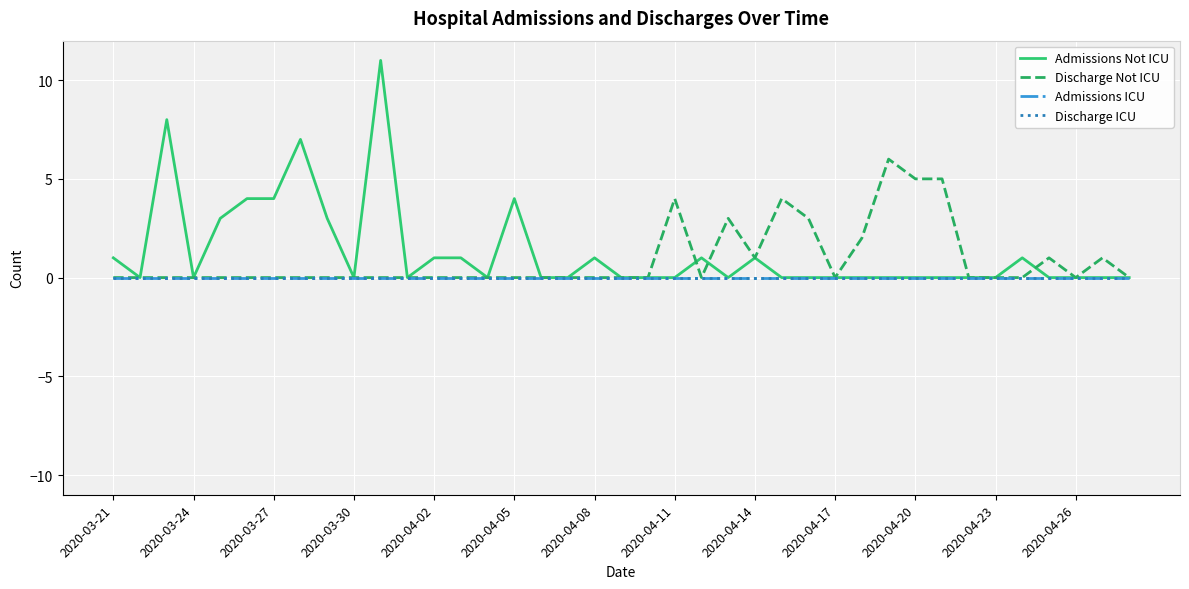

True or false: Discharge ICU has more than 1 points higher than both neighbors.

False